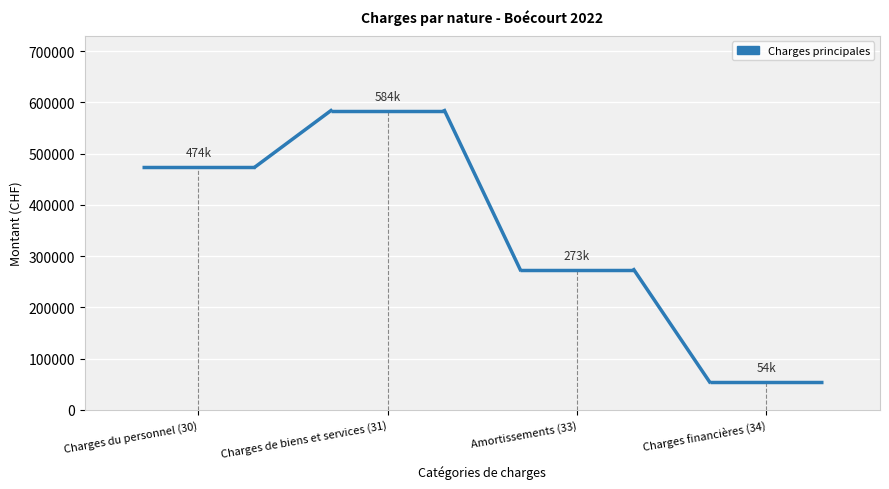

What is the sum of all values?

1385788.5